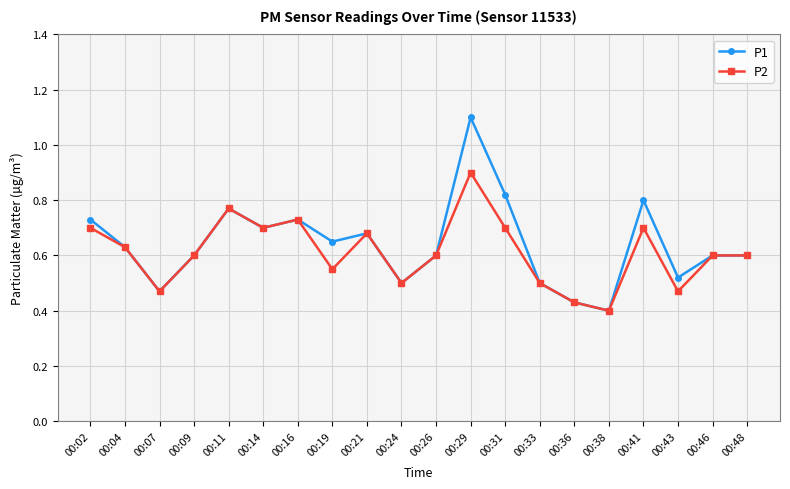

What is the total value across all series at 00:21?

1.4